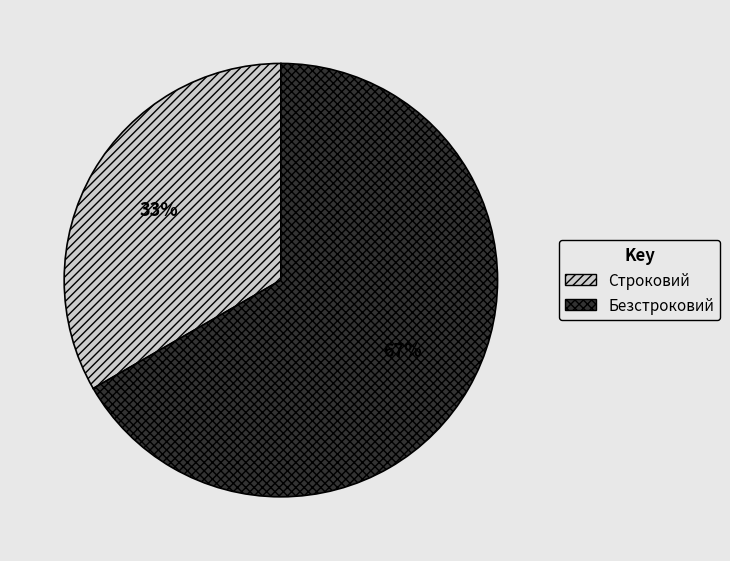

Count the number of slices in the pie.

2